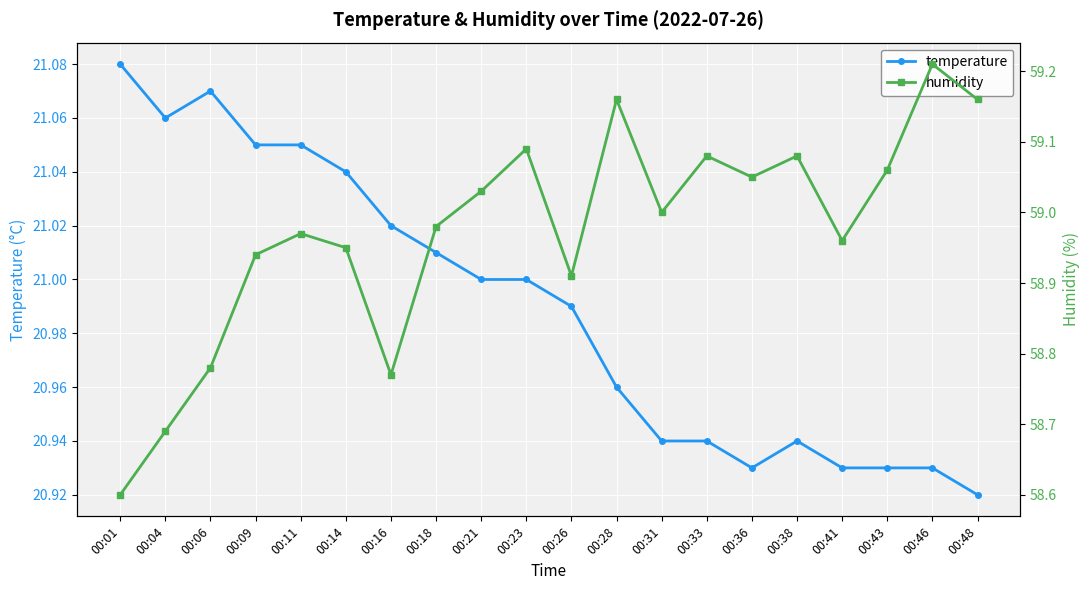

Reading right to left, what are all the values shown in this chart?

temperature: 20.9	20.9	20.9	20.9	20.9	20.9	20.9	20.9	21.0	21.0	21.0	21.0	21.0	21.0	21.0	21.1	21.1	21.1	21.1	21.1
humidity: 59.2	59.2	59.1	59.0	59.1	59.0	59.1	59.0	59.2	58.9	59.1	59.0	59.0	58.8	59.0	59.0	58.9	58.8	58.7	58.6